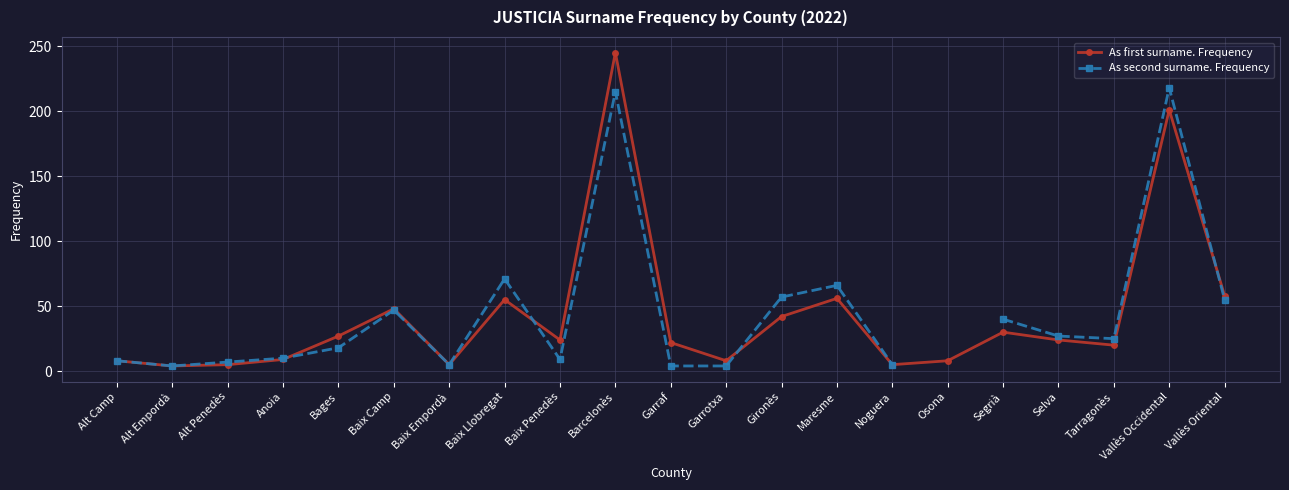

Which series has the largest range (max minus min)?

As first surname. Frequency